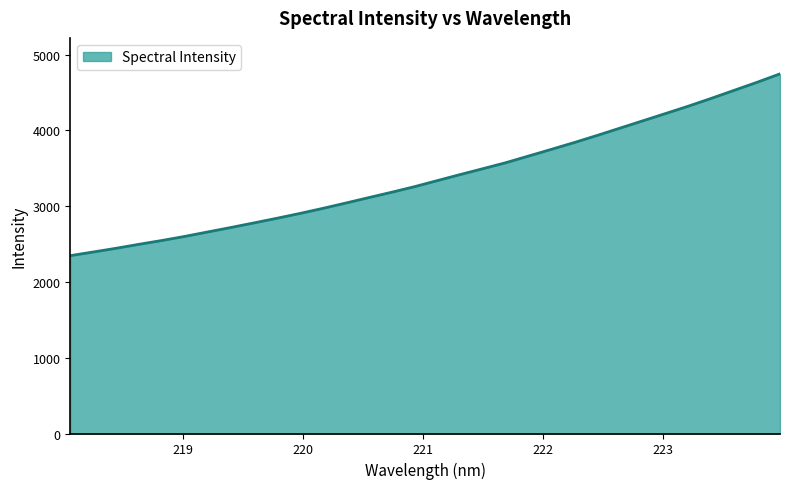

What is the maximum value shown in the chart?

4745.7